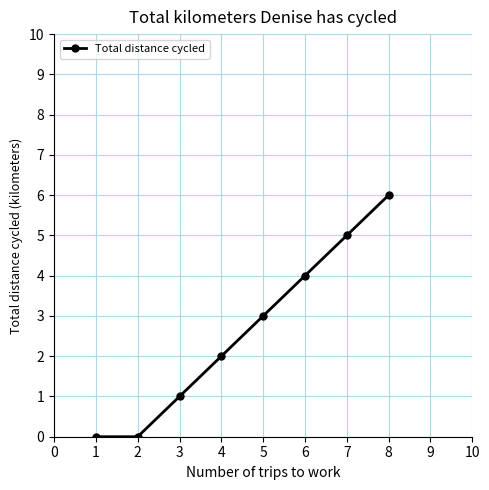

What is the difference between the second highest and second lowest values?

5